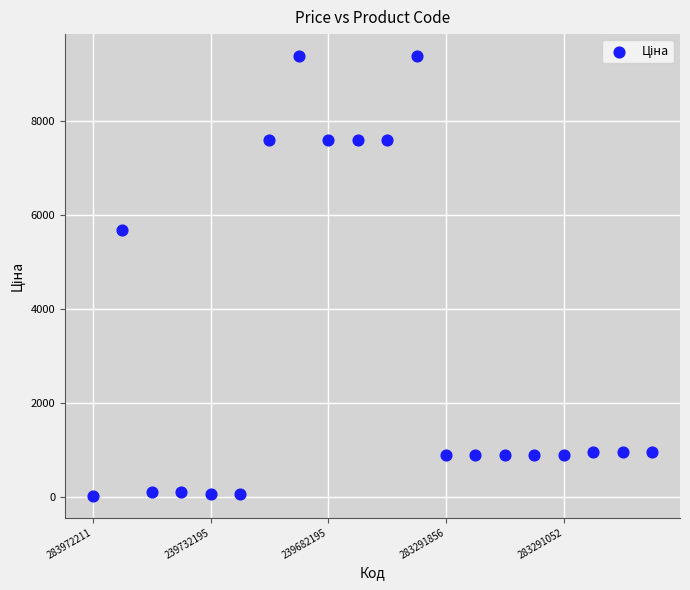

What is the range of Y values (max minus min)?

9351.9